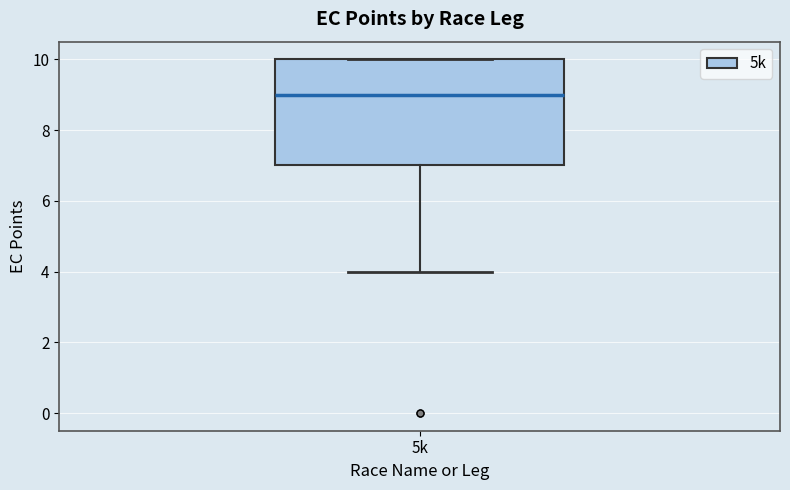

Where is the lower edge of the box for 5k on the y-axis? The values are not printed on the chart, so give them approximately, as read against the axis.

7